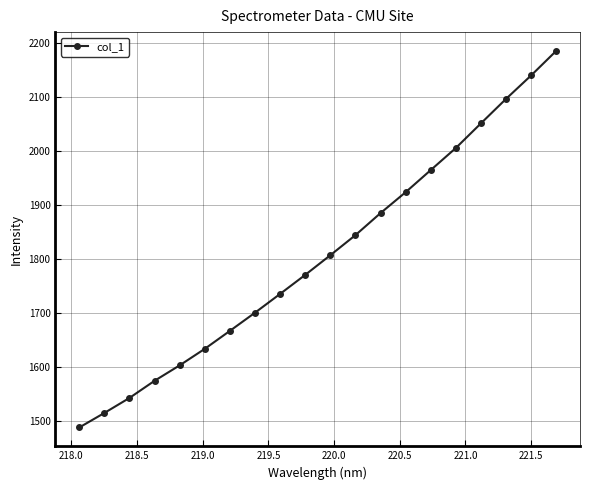

What is the minimum value shown in the chart?

1487.1